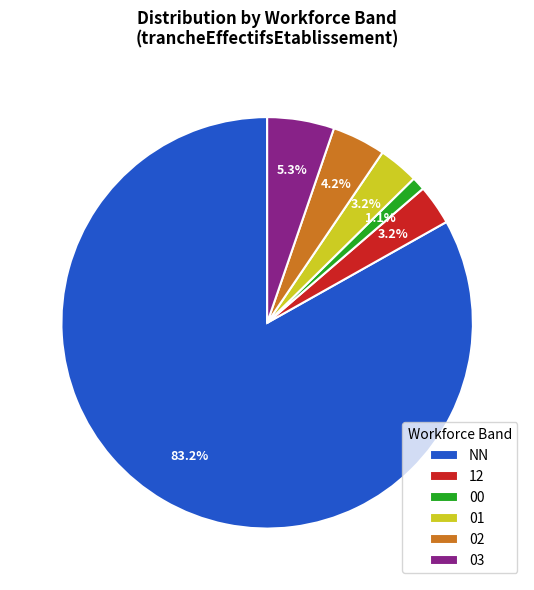

What portion of the pie excludes 02?

95.8%